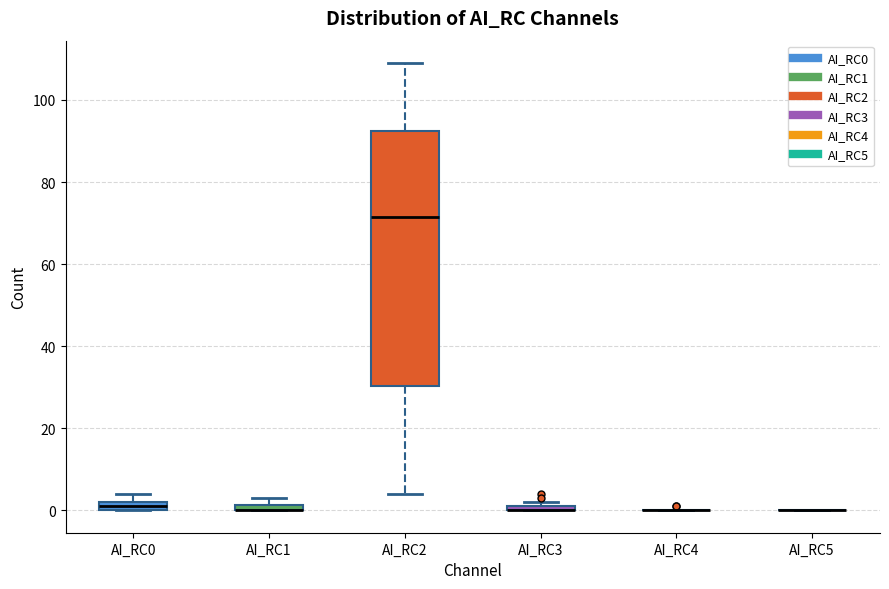

Which box is the tallest, from its lower edge to its upper edge?

AI_RC2